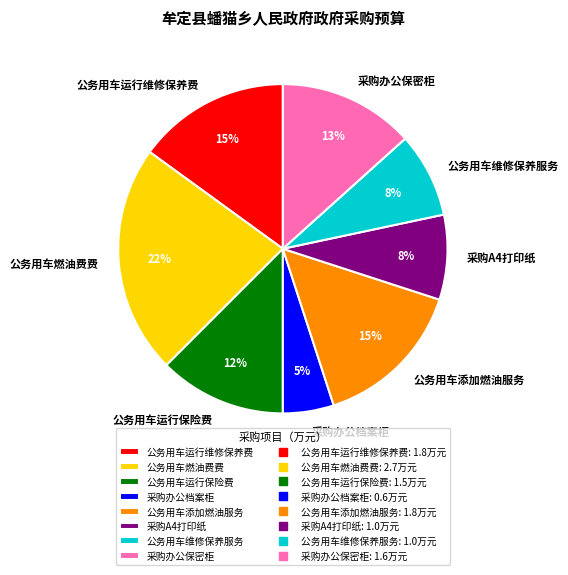

Which has a higher value, 采购A4打印纸 or 采购办公档案柜?

采购A4打印纸